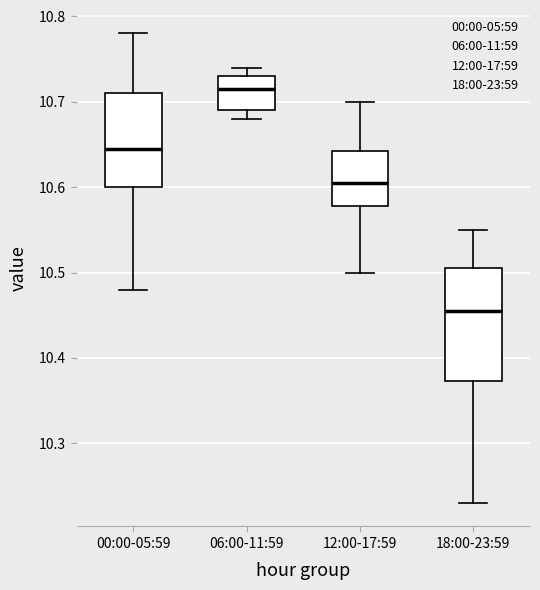

Which box's median line is the highest?

06:00-11:59